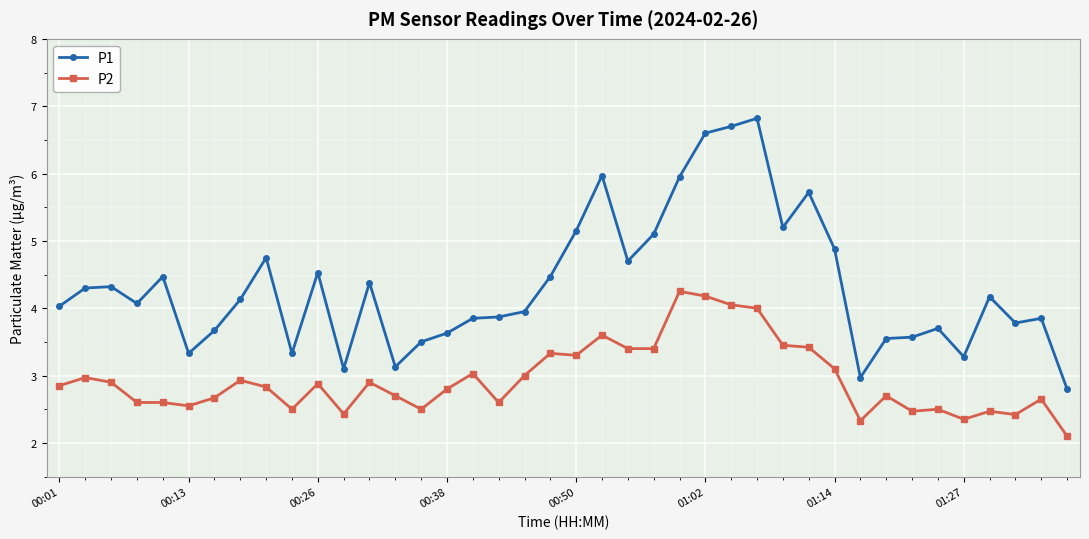

What is the difference between the maximum and minimum values in the P1 series?

4.0